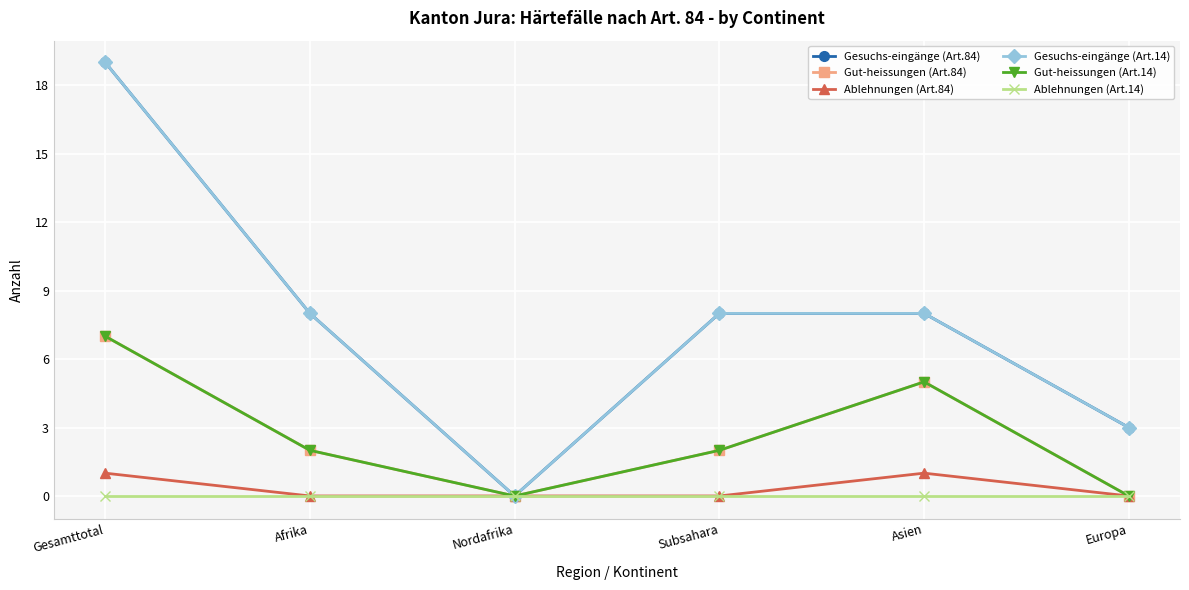

What is the label of the 2nd point from the right?

Asien